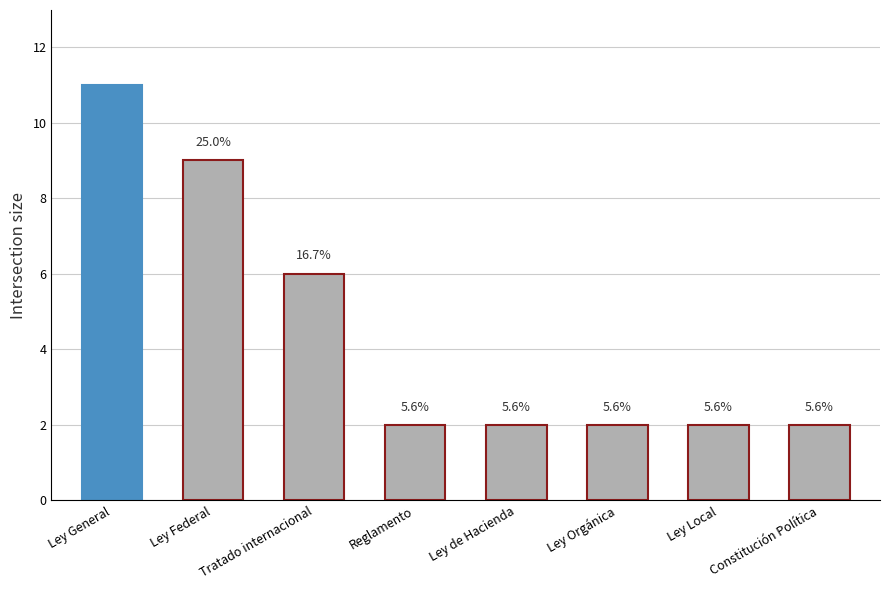

Reading left to right, list all the values displayed in this chart.

11	9	6	2	2	2	2	2